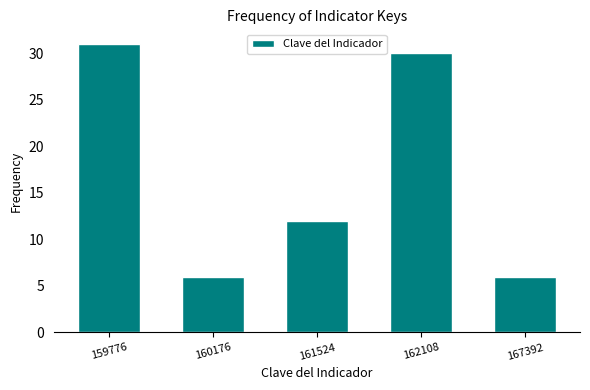

Reading left to right, list all the values displayed in this chart.

31	6	12	30	6